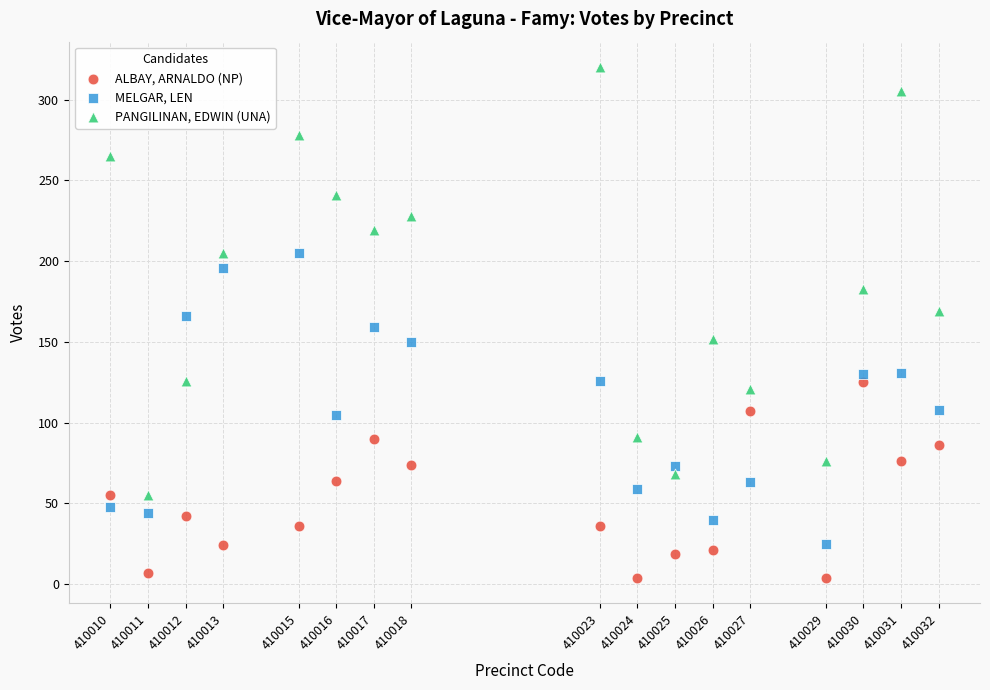

What are all the series names shown in the legend?

ALBAY, ARNALDO (NP), MELGAR, LEN, PANGILINAN, EDWIN (UNA)